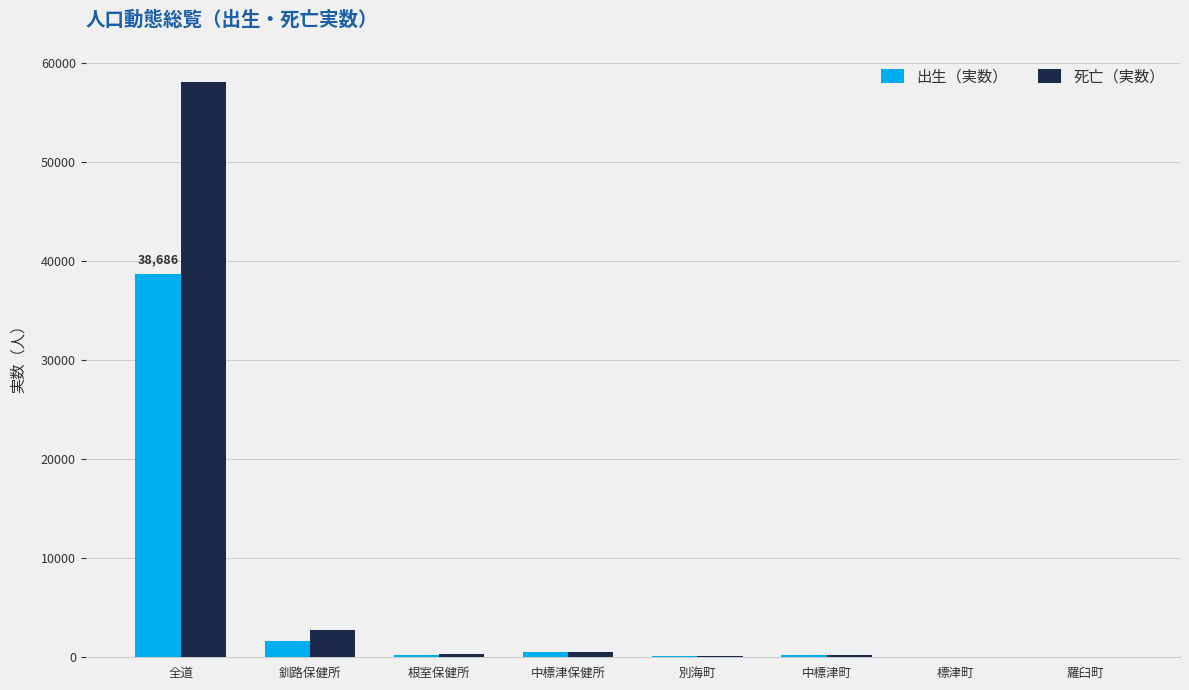

True or false: 死亡（実数） has a value of 39189 at 全道.

False